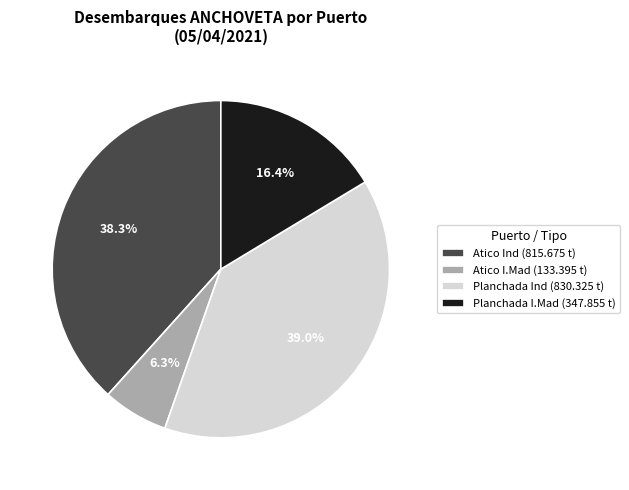

Combined, do Atico Ind (815.675 t) and Planchada I.Mad (347.855 t) account for over 50%?

Yes